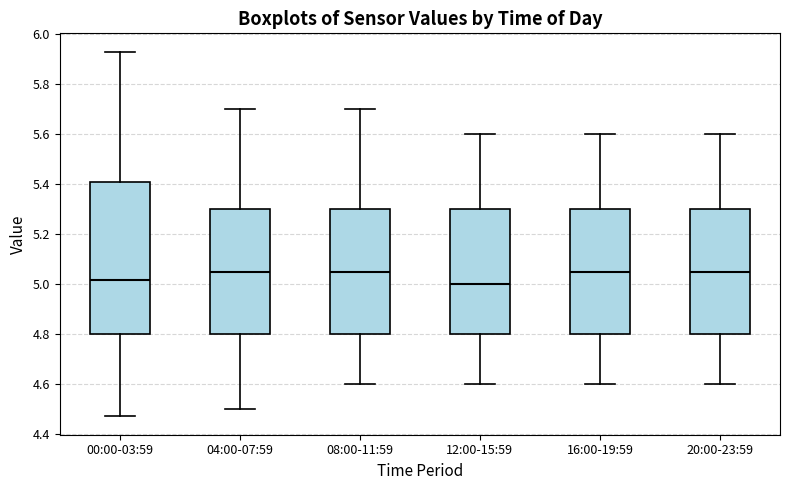

Reading left to right, transcribe this box plot: for each box, give where its median line is, the range the box spans, and where its two whiskers end, as read against the y-axis. The values are not printed on the chart, so give them approximately, as read against the axis.

00:00-03:59: median 5.02, box 4.80 to 5.40, whiskers 4.48 to 5.94
04:00-07:59: median 5.06, box 4.80 to 5.30, whiskers 4.50 to 5.70
08:00-11:59: median 5.06, box 4.80 to 5.30, whiskers 4.60 to 5.70
12:00-15:59: median 5.00, box 4.80 to 5.30, whiskers 4.60 to 5.60
16:00-19:59: median 5.06, box 4.80 to 5.30, whiskers 4.60 to 5.60
20:00-23:59: median 5.06, box 4.80 to 5.30, whiskers 4.60 to 5.60